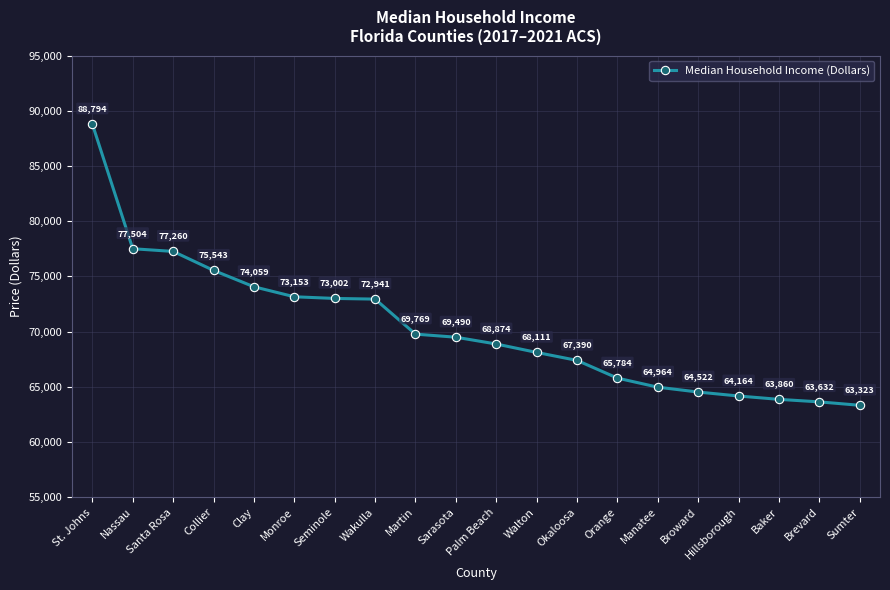

What is the value of the 11th point from the left?

68874